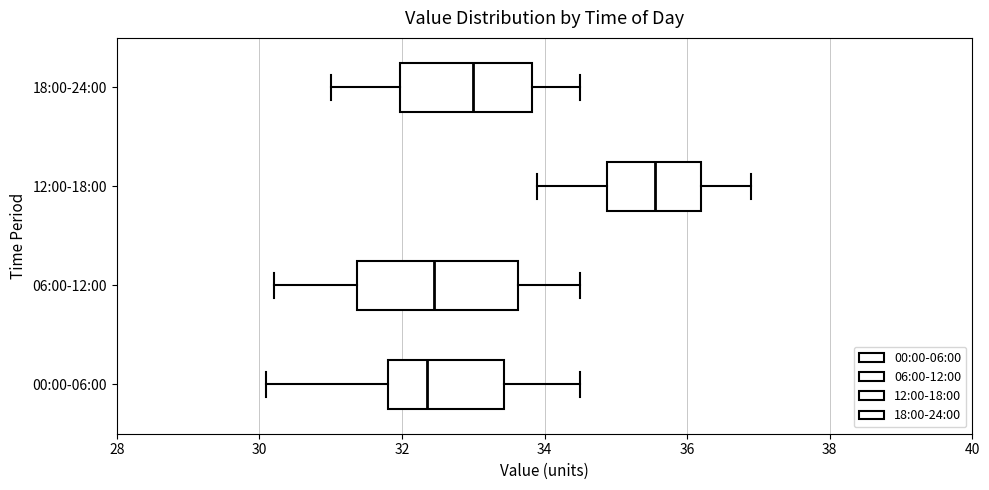

Comparing the boxes themselves (not the whiskers), which one is the widest?

06:00-12:00